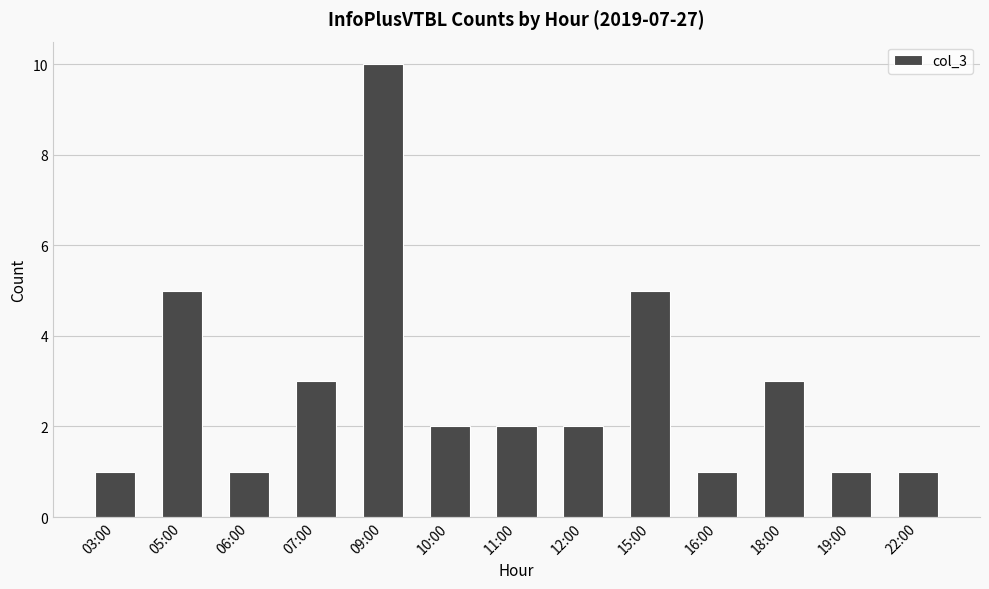

What is the sum of the values at 05:00 and 15:00?

10